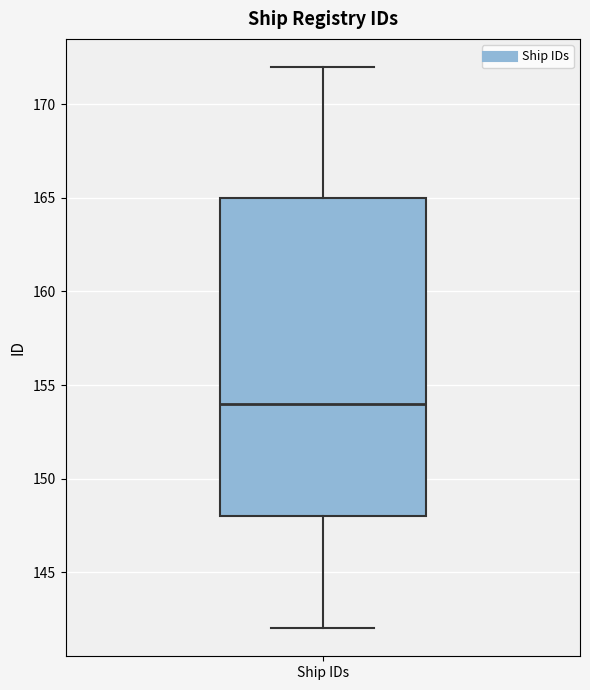

Transcribe this box plot: give where the median line is, the range the box spans, and where the two whiskers end, as read against the y-axis. The values are not printed on the chart, so give them approximately, as read against the axis.

median 154, box 148 to 165, whiskers 142 to 172